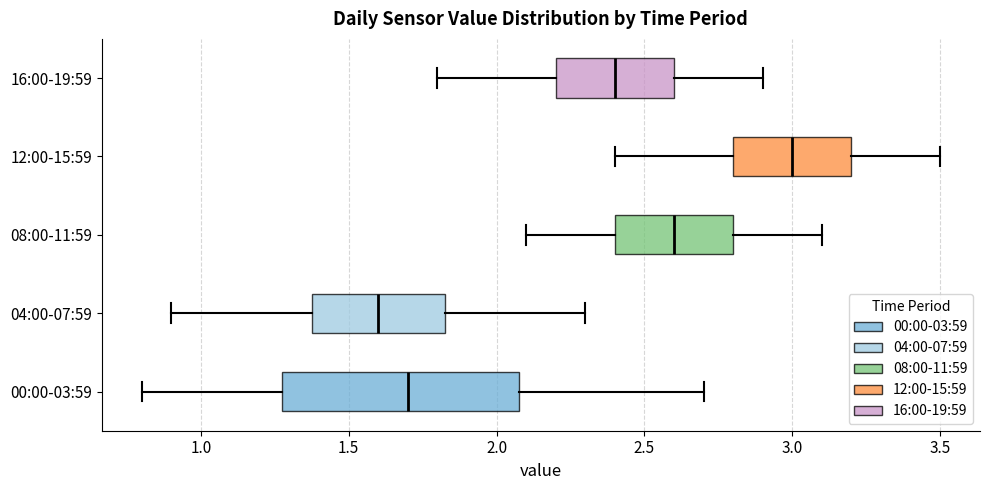

Reading bottom to top, read every box against the x-axis: the position of its median line, the range the box covers, and the ends of its whiskers. The values are not printed on the chart, so give them approximately, as read against the axis.

00:00-03:59: median 1.70, box 1.30 to 2.10, whiskers 0.80 to 2.70
04:00-07:59: median 1.60, box 1.40 to 1.85, whiskers 0.90 to 2.30
08:00-11:59: median 2.60, box 2.40 to 2.80, whiskers 2.10 to 3.10
12:00-15:59: median 3.00, box 2.80 to 3.20, whiskers 2.40 to 3.50
16:00-19:59: median 2.40, box 2.20 to 2.60, whiskers 1.80 to 2.90